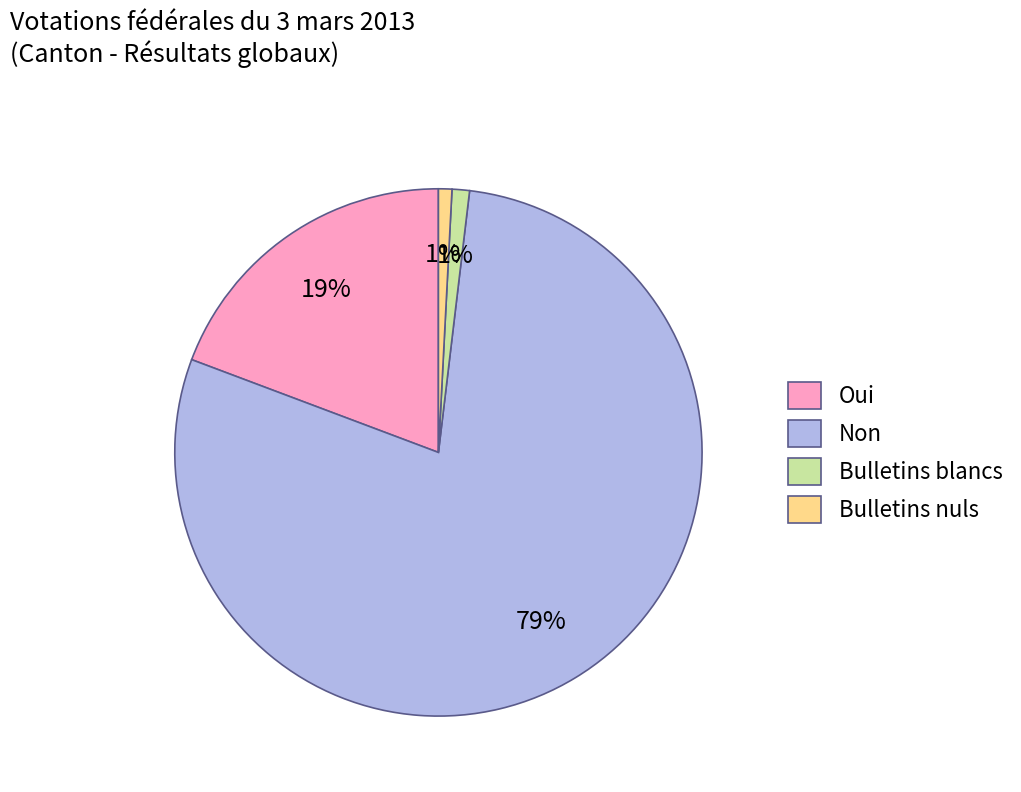

Combined, do Oui and Bulletins nuls account for over 50%?

No